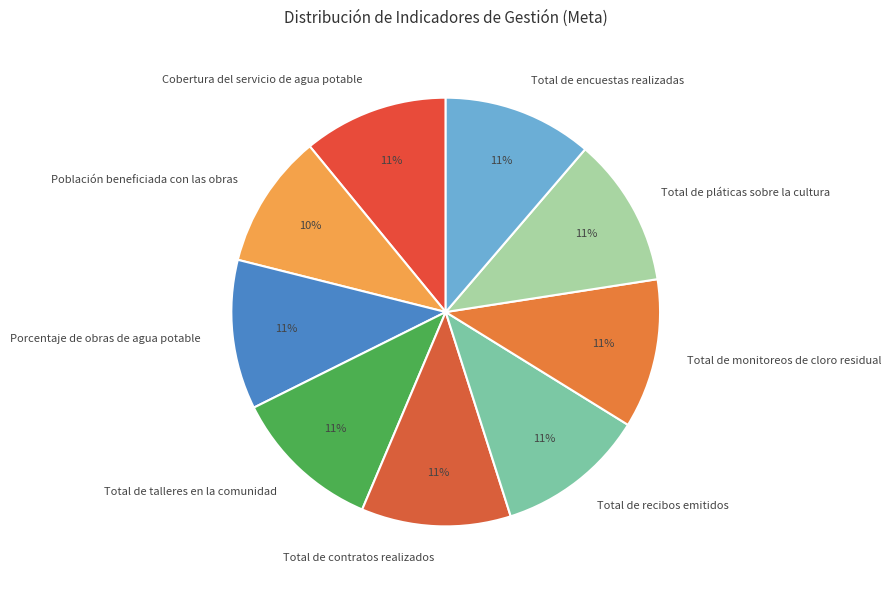

Is Total de encuestas realizadas the majority of the pie?

No